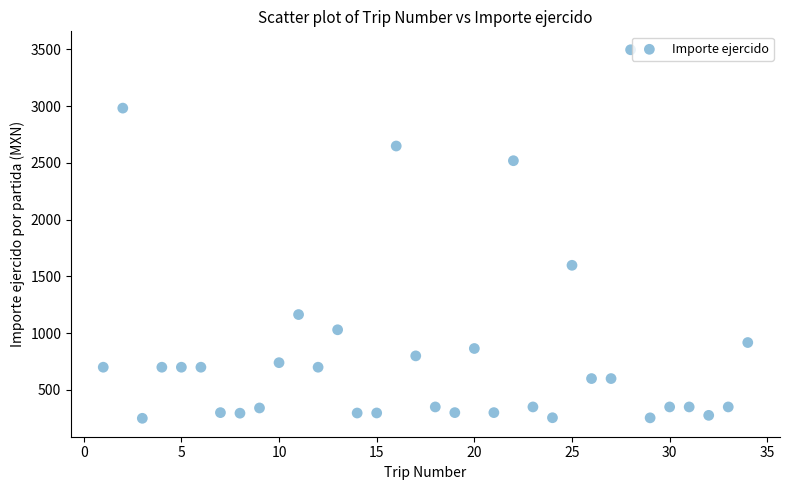

What is the range of X values (max minus min)?

33.0